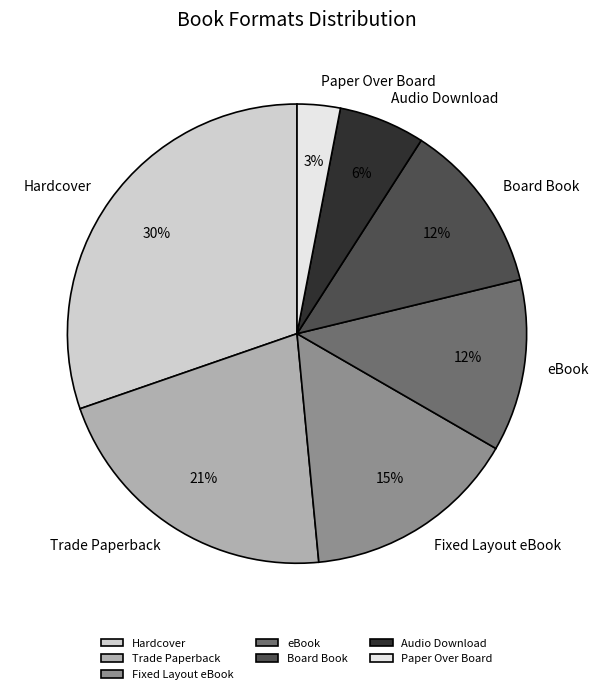

What percentage is the Hardcover slice, to the nearest percent?

30%